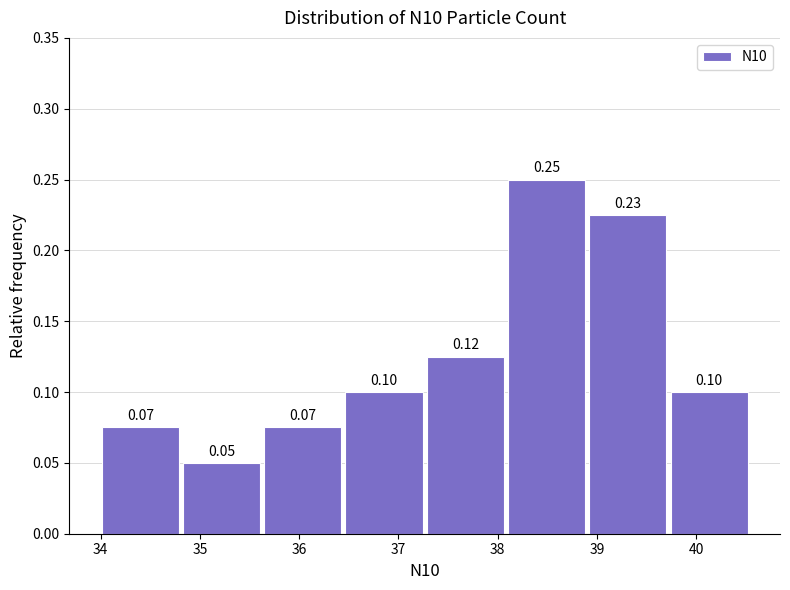

Over which range of the x-axis is the bar tallest?

38.1 to 38.9